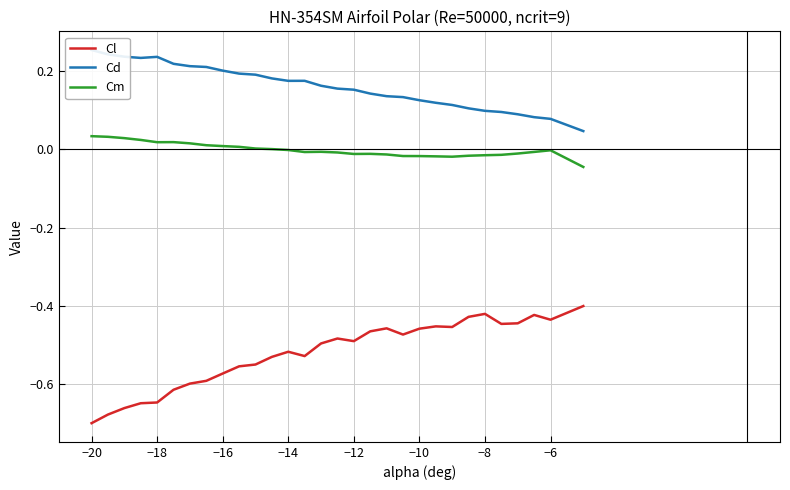

True or false: Cm and Cl intersect in this chart.

False